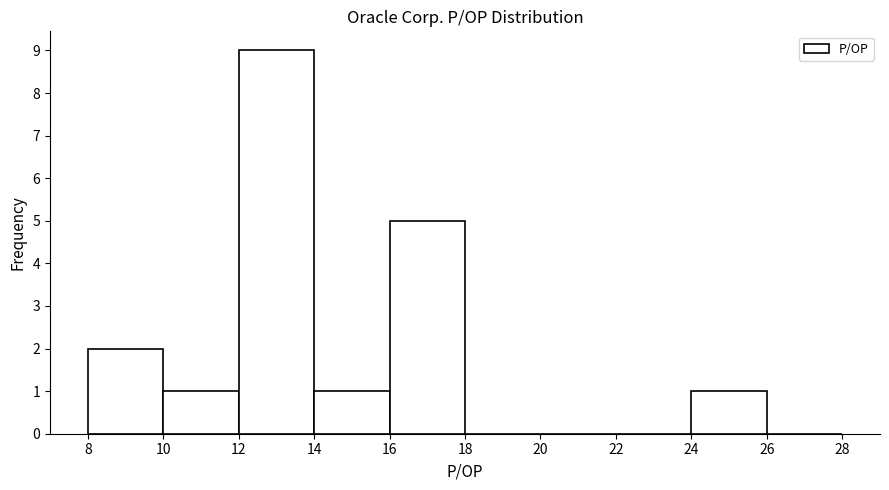

Reading left to right, list every bar in this chart as the range it spans on the x-axis followed by its height. The values are not printed on the chart, so give them approximately, as read against the axis.

8 to 10: 2
10 to 12: 1
12 to 14: 9
14 to 16: 1
16 to 18: 5
18 to 20: 0
20 to 22: 0
22 to 24: 0
24 to 26: 1
26 to 28: 0